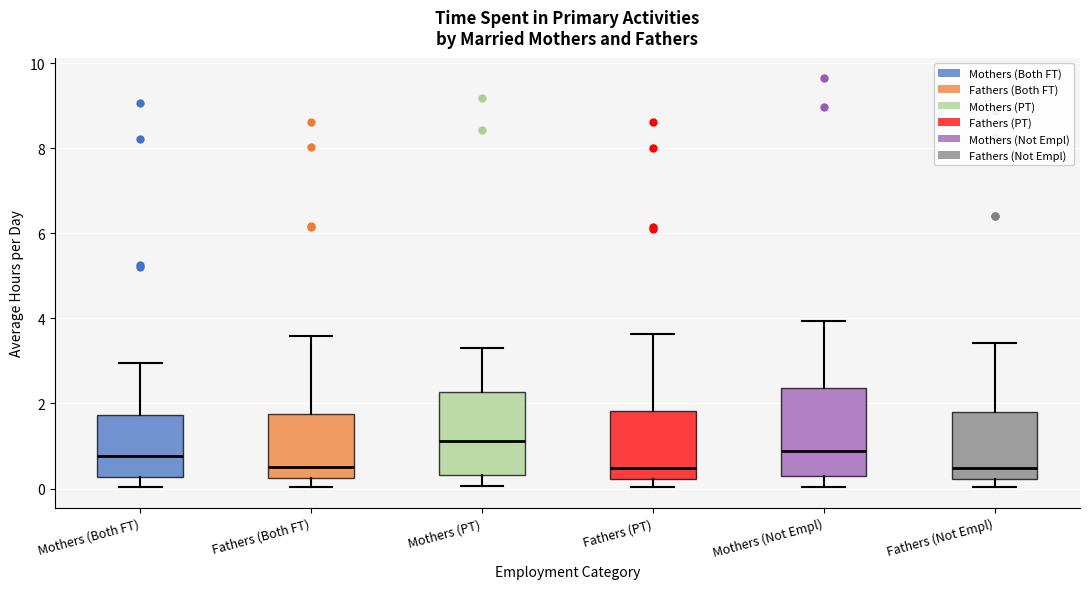

Reading left to right, transcribe this box plot: for each box, give where its median line is, the range the box spans, and where its two whiskers end, as read against the y-axis. The values are not printed on the chart, so give them approximately, as read against the axis.

Mothers (Both FT): median 0.8, box 0.2 to 1.8, whiskers 0.0 to 3.0
Fathers (Both FT): median 0.4, box 0.2 to 1.8, whiskers 0.0 to 3.6
Mothers (PT): median 1.2, box 0.4 to 2.2, whiskers 0.0 to 3.4
Fathers (PT): median 0.4, box 0.2 to 1.8, whiskers 0.0 to 3.6
Mothers (Not Empl): median 0.8, box 0.2 to 2.4, whiskers 0.0 to 4.0
Fathers (Not Empl): median 0.4, box 0.2 to 1.8, whiskers 0.0 to 3.4